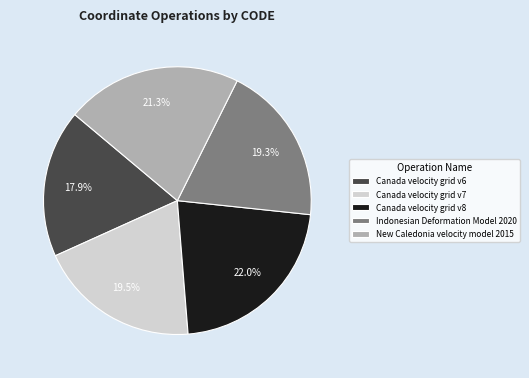

Which has a higher value, New Caledonia velocity model 2015 or Canada velocity grid v8?

Canada velocity grid v8